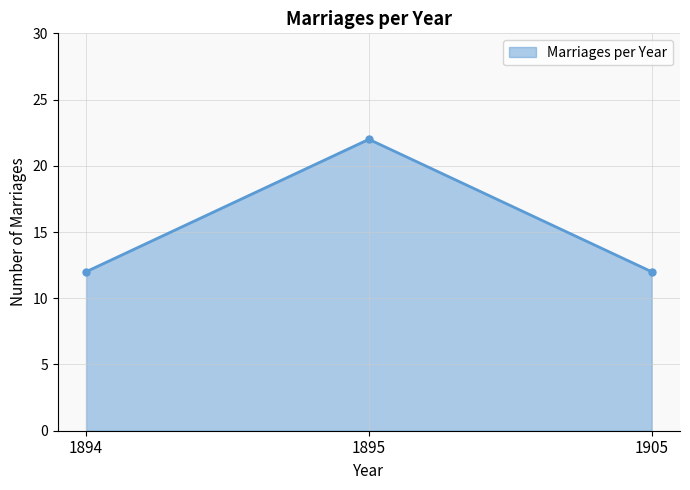

How many lines are shown in the chart?

1